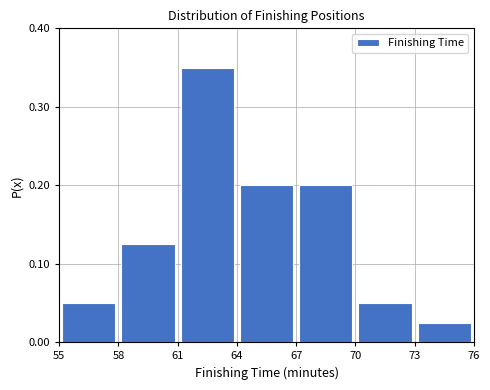

Reading left to right, list every bar in this chart as the range it spans on the x-axis followed by its height. The values are not printed on the chart, so give them approximately, as read against the axis.

55 to 58: 0.05
58 to 61: 0.13
61 to 64: 0.35
64 to 67: 0.20
67 to 70: 0.20
70 to 73: 0.05
73 to 76: 0.03